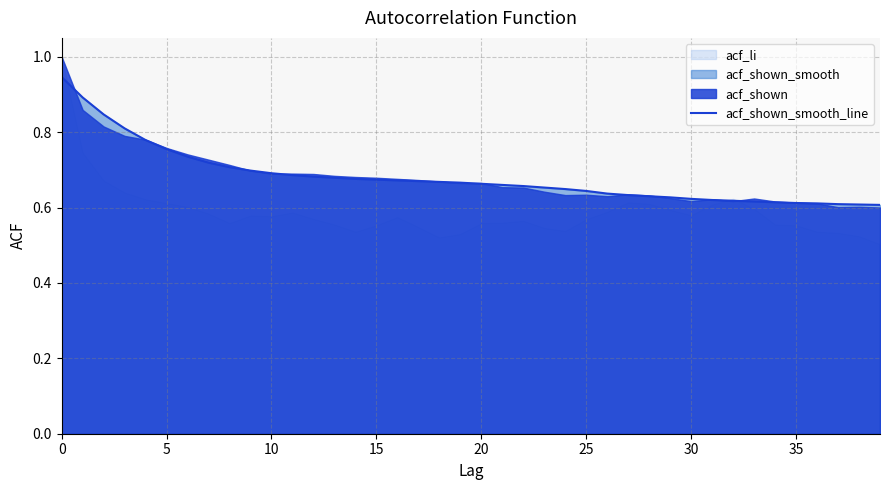

True or false: there are more than 1 points higher than both neighbors.

False